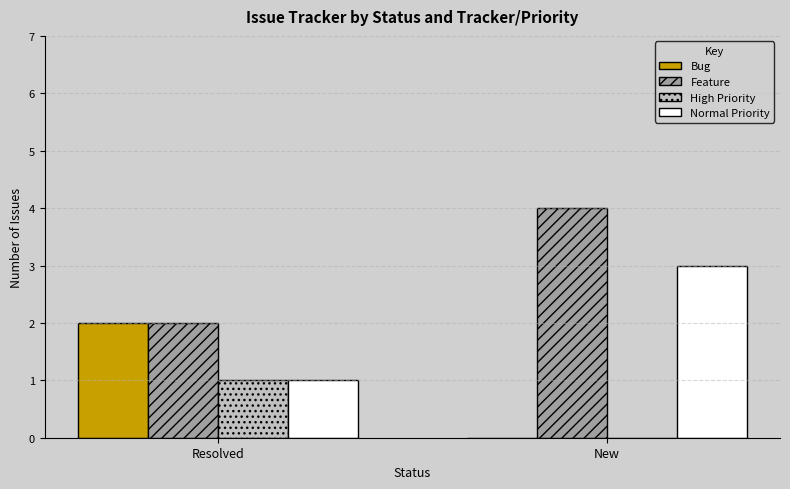

Which series has the largest total across all categories?

Feature